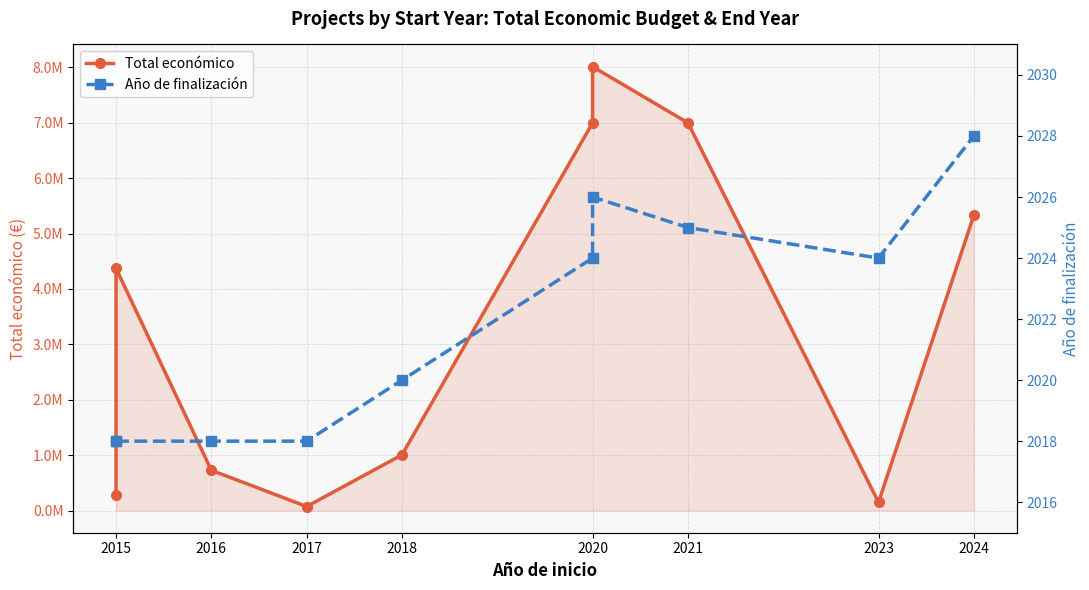

True or false: Total económico and Año de finalización intersect in this chart.

False